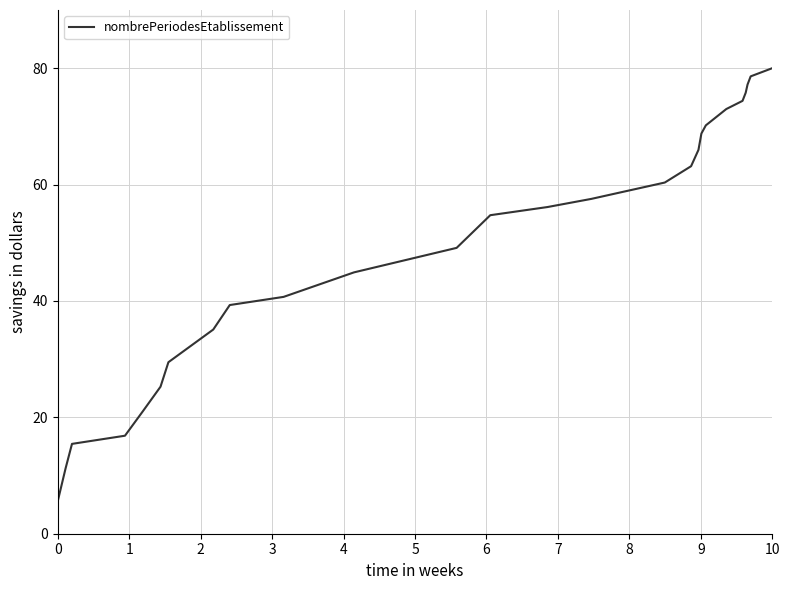

What is the greatest value displayed?

80.0